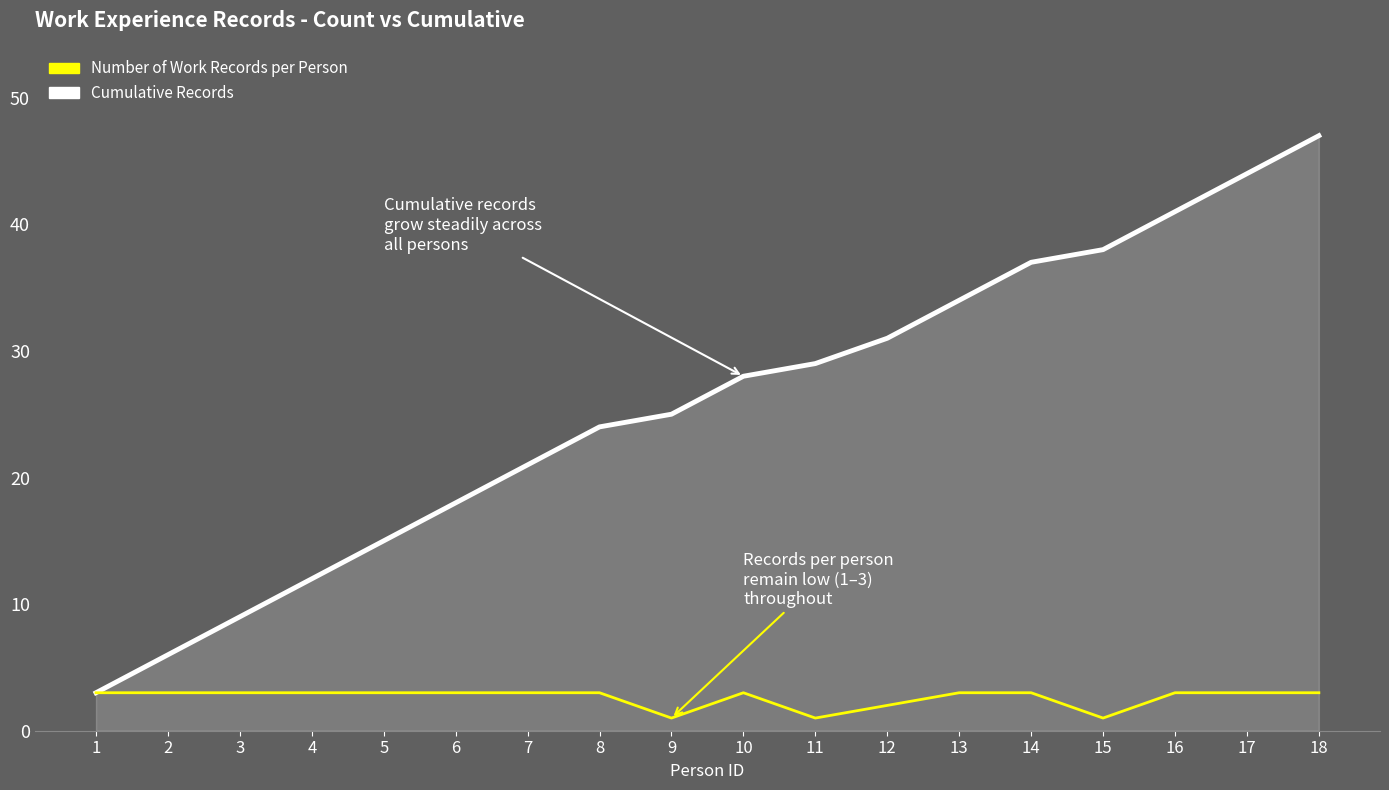

Reading left to right, what are all the values shown in this chart?

Cumulative Records: 3	6	9	12	15	18	21	24	25	28	29	31	34	37	38	41	44	47
Number of Work Records per Person: 3	3	3	3	3	3	3	3	1	3	1	2	3	3	1	3	3	3